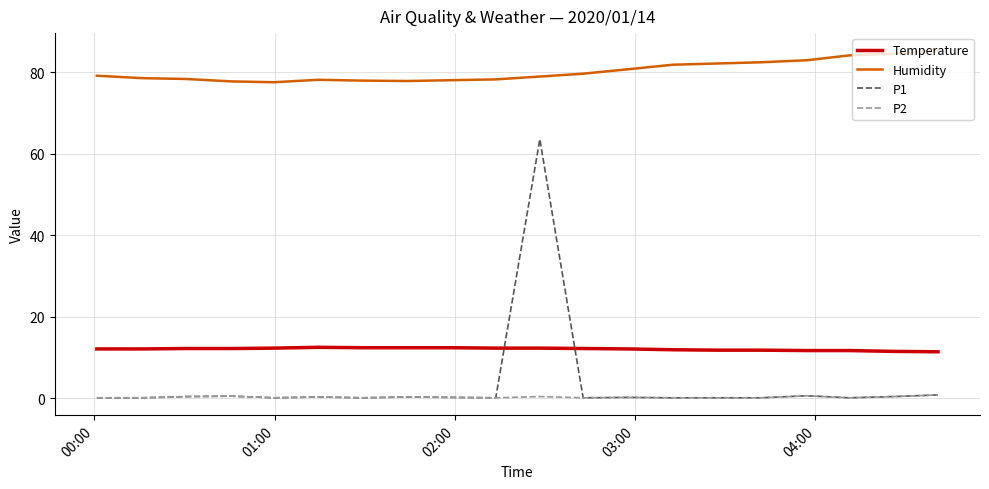

Which series has the largest total across all categories?

Humidity